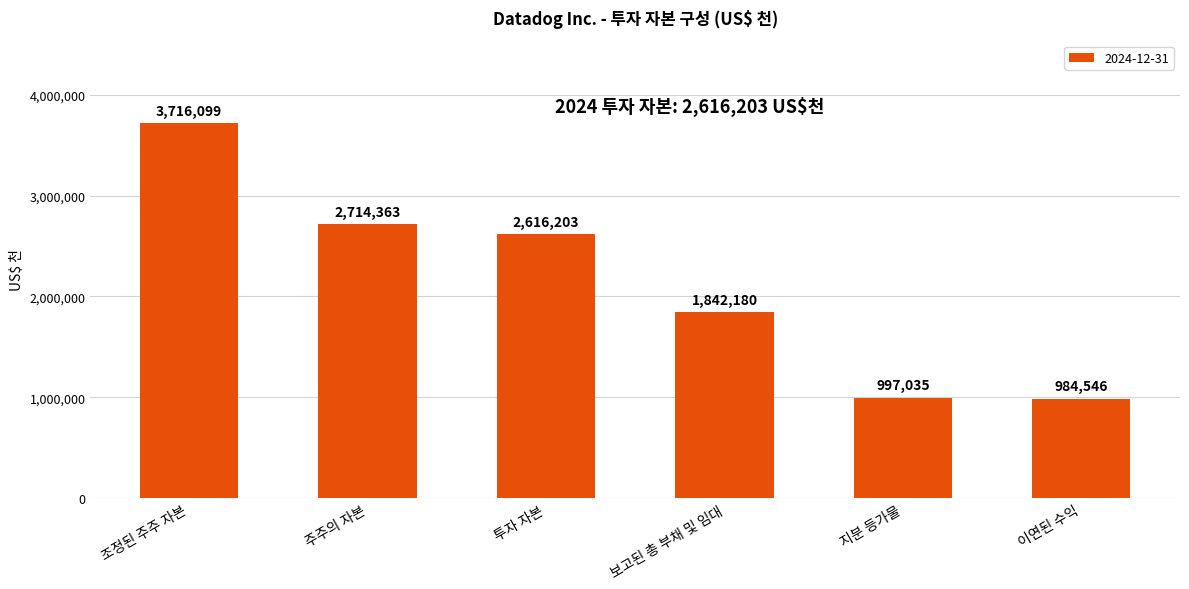

List the labels in order of value, largest first.

조정된 주주 자본, 주주의 자본, 투자 자본, 보고된 총 부채 및 임대, 지분 등가물, 이연된 수익